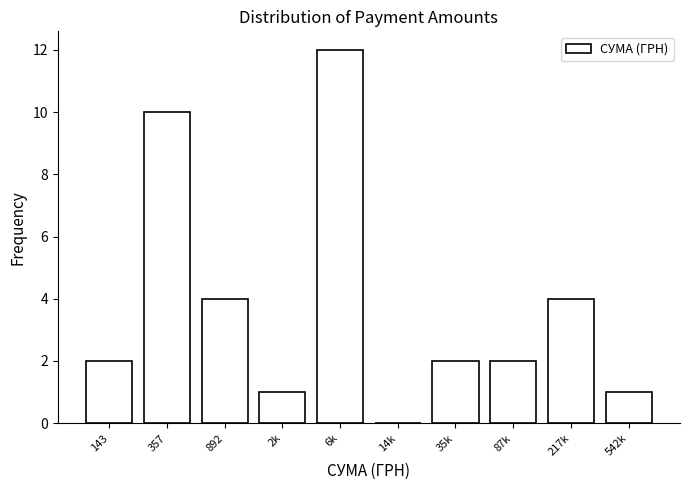

Reading left to right, transcribe all the data shown in this chart.

143=2	357=10	892=4	2k=1	6k=12	14k=0	35k=2	87k=2	217k=4	542k=1